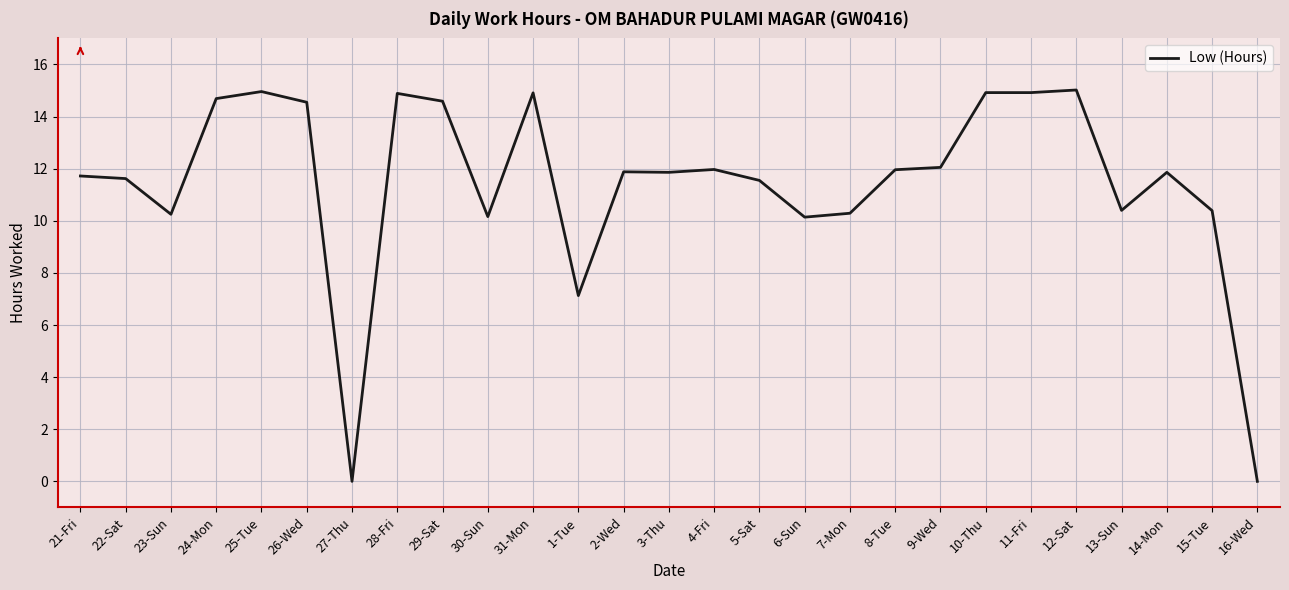

What is the greatest value displayed?

15.0